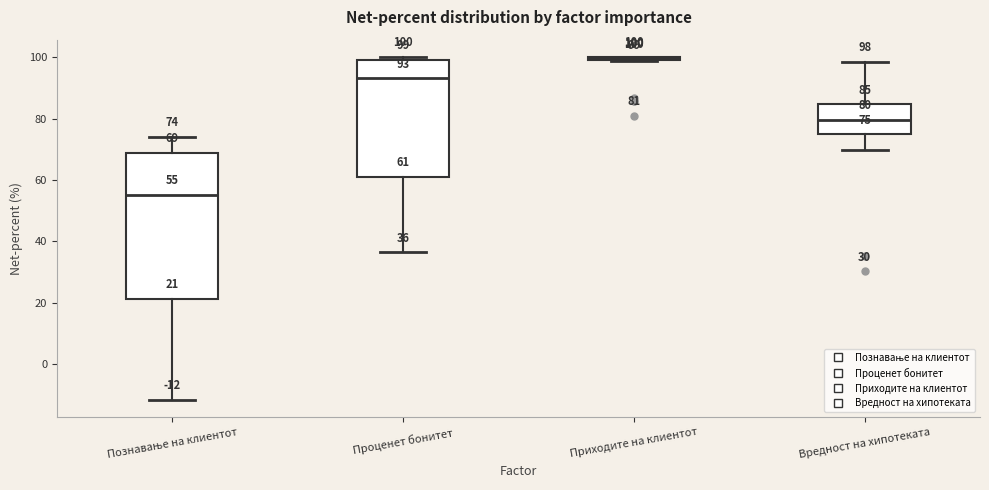

Comparing the boxes themselves (not the whiskers), which one is the tallest?

Познавање на клиентот